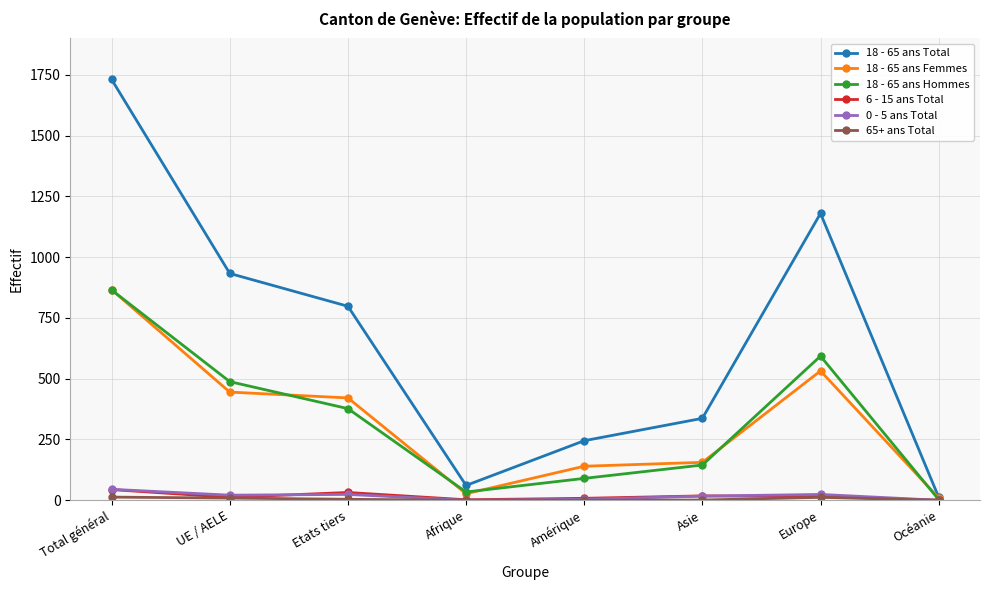

What is the label of the 4th point from the right?

Amérique